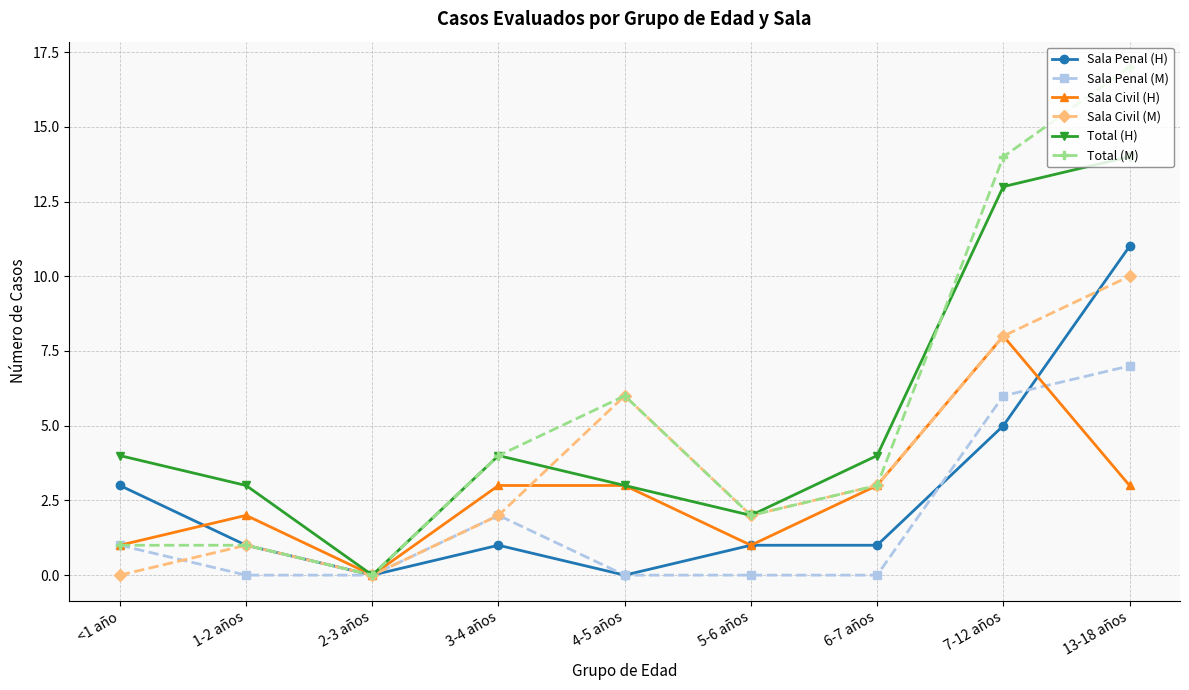

What is the approximate value of Sala Penal (M) at 7-12 años?

6